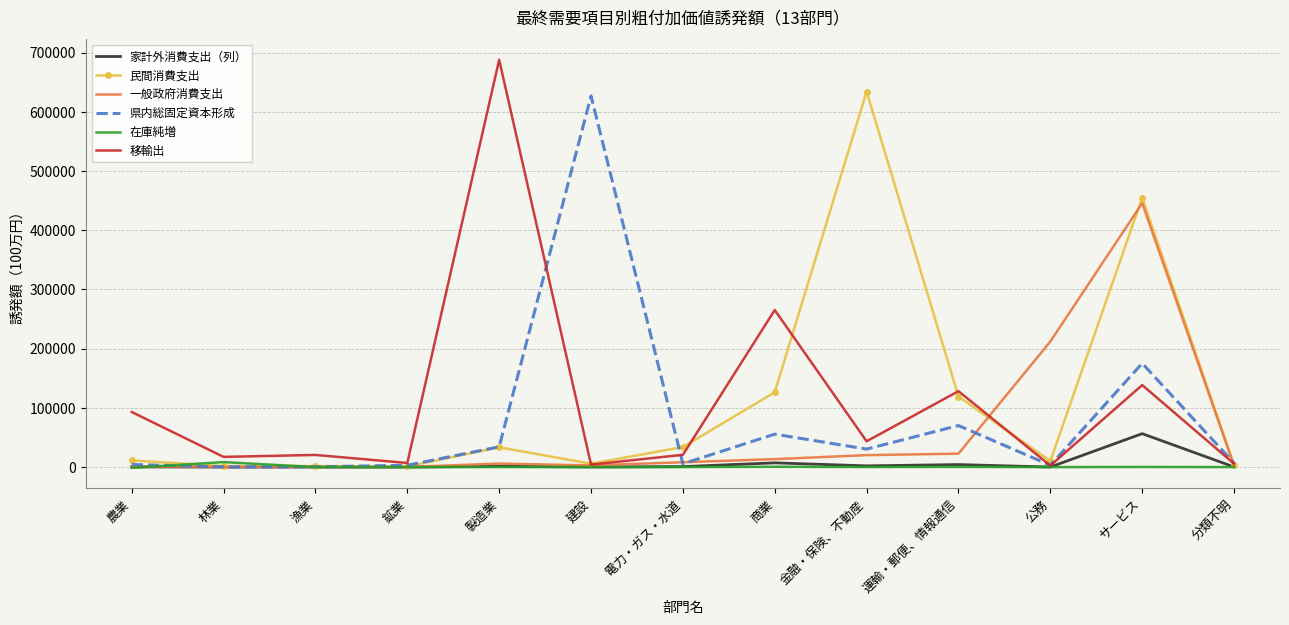

Is the value of 民間消費支出 at 運輸・郵便、情報通信 greater than the value of 県内総固定資本形成 at 運輸・郵便、情報通信?

Yes